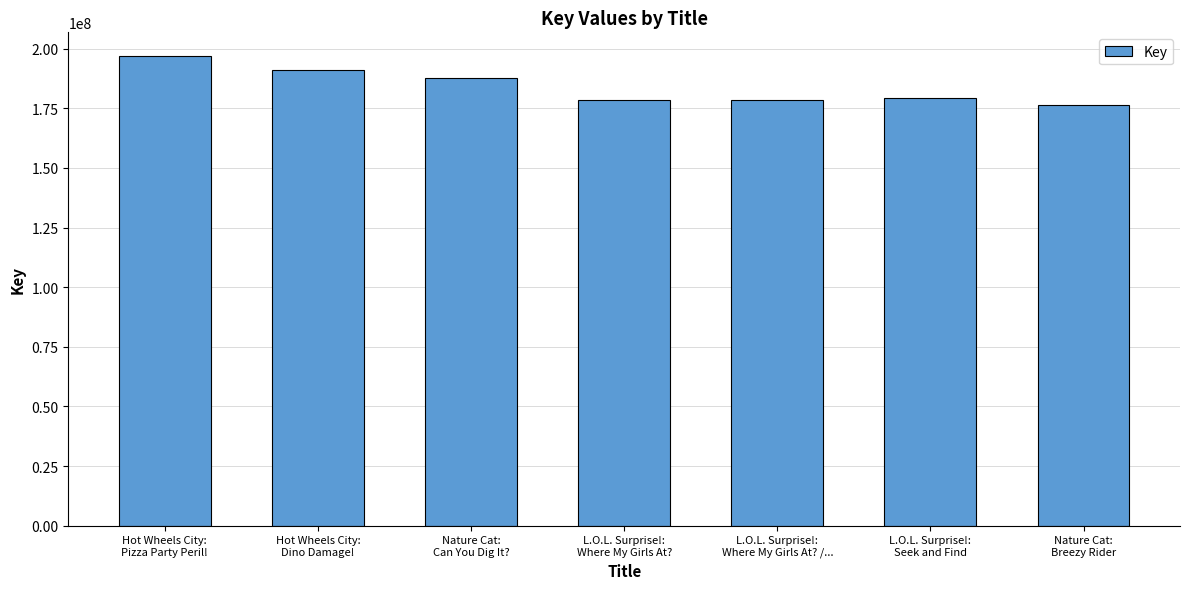

What is the approximate value at L.O.L. Surprise!:
Seek and Find?

179382862